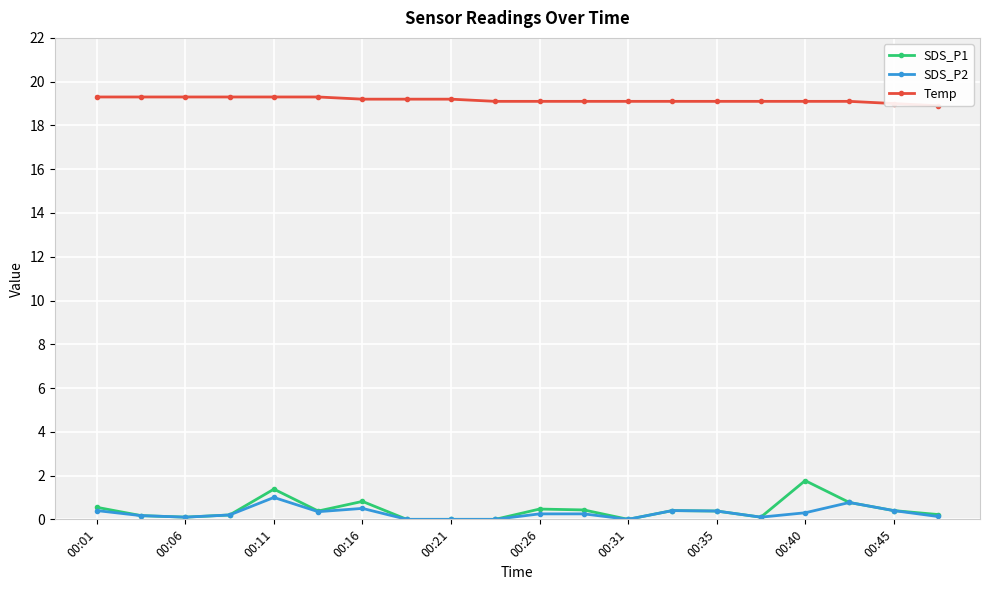

At how many categories does at least one series exceed 11?

20